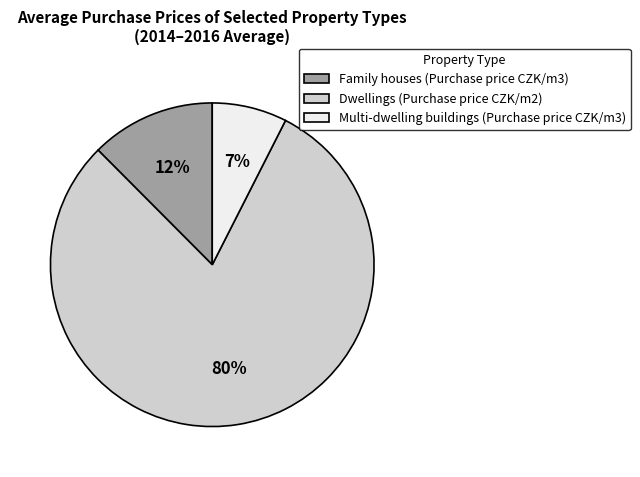

Is it true that Dwellings (Purchase price CZK/m2) is 90% of the pie?

False